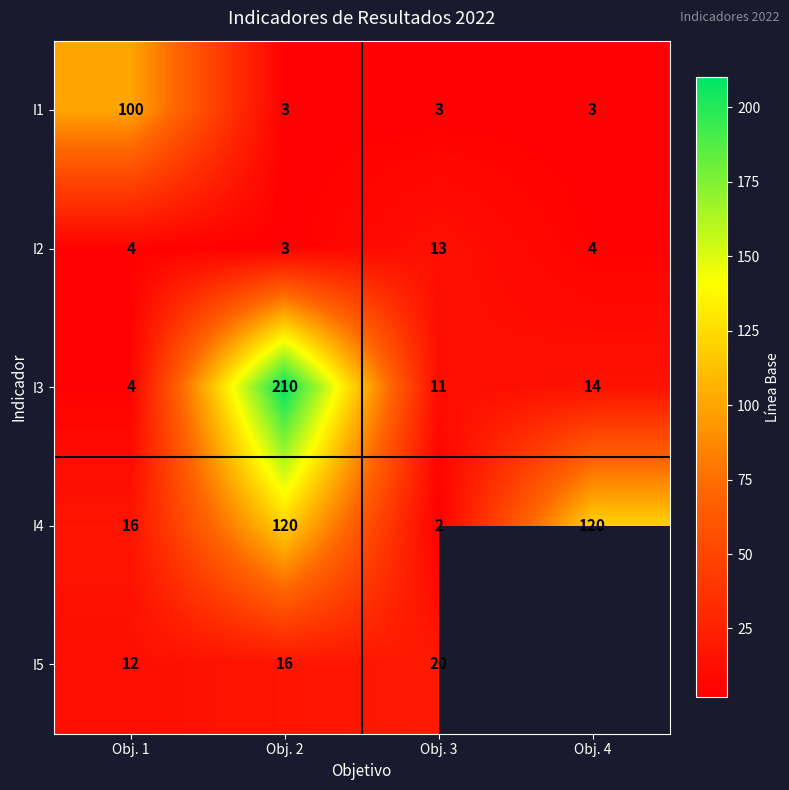

At Obj. 3, list the series in order from largest to smallest.

I5, I2, I3, I1, I4